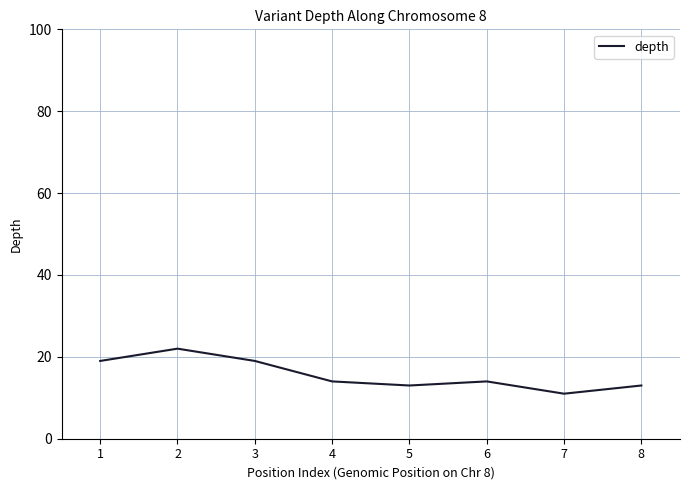

Is this an area chart (filled region under the line)?

No